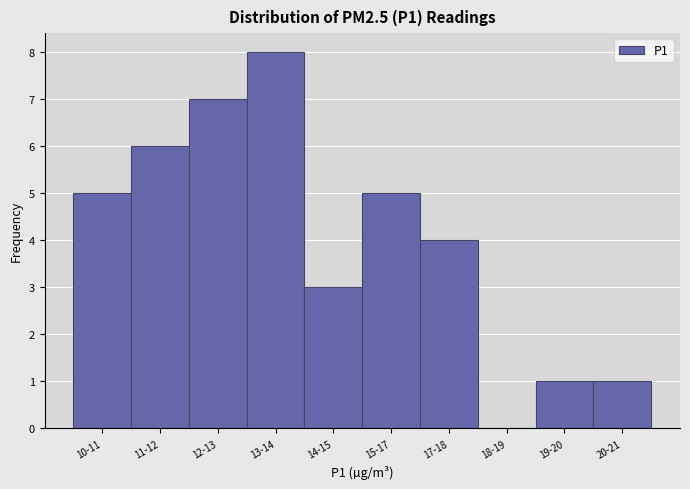

Reading left to right, what are all the values shown in this chart?

10-11=5	11-12=6	12-13=7	13-14=8	14-15=3	15-17=5	17-18=4	18-19=0	19-20=1	20-21=1